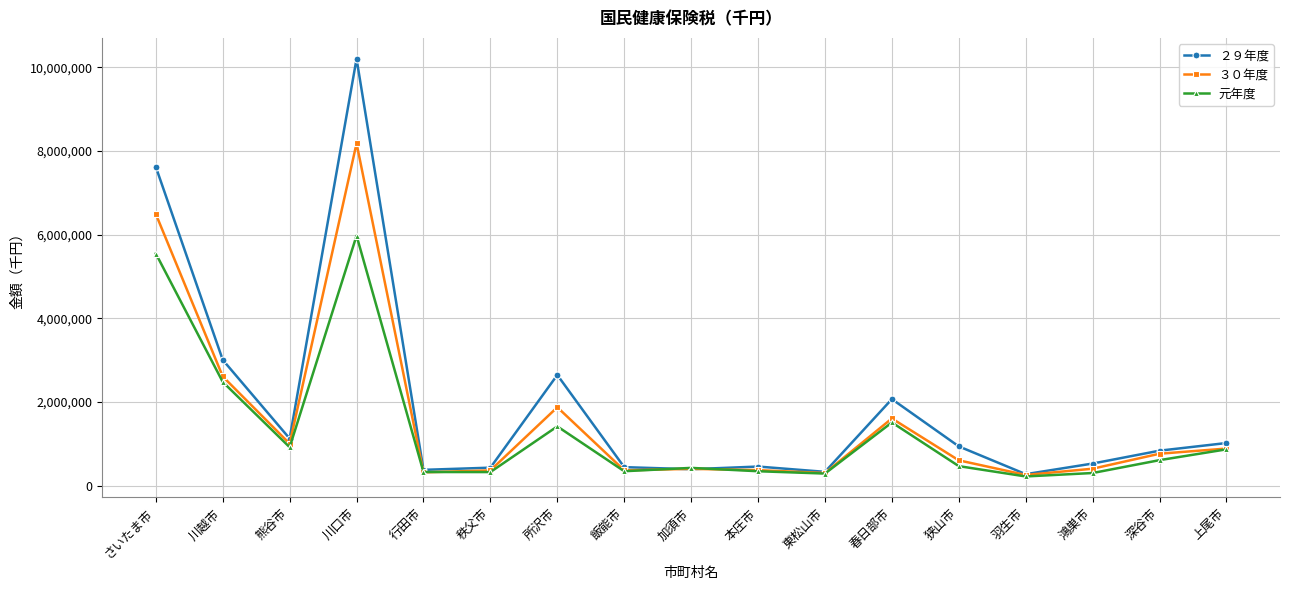

What is the label of the 9th point from the left?

加須市